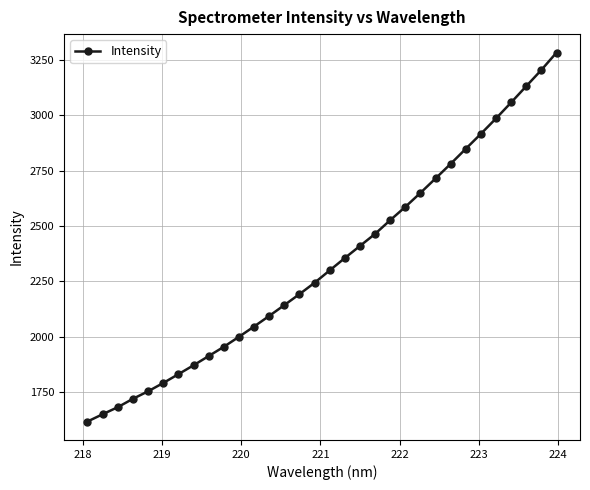

What is the value of the 16th point from the left?

2243.6